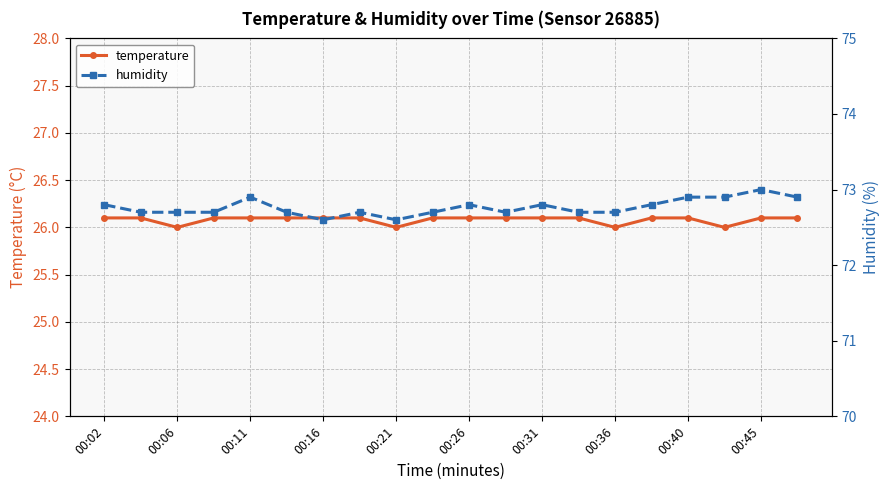

What is the highest value of the temperature series?

26.1